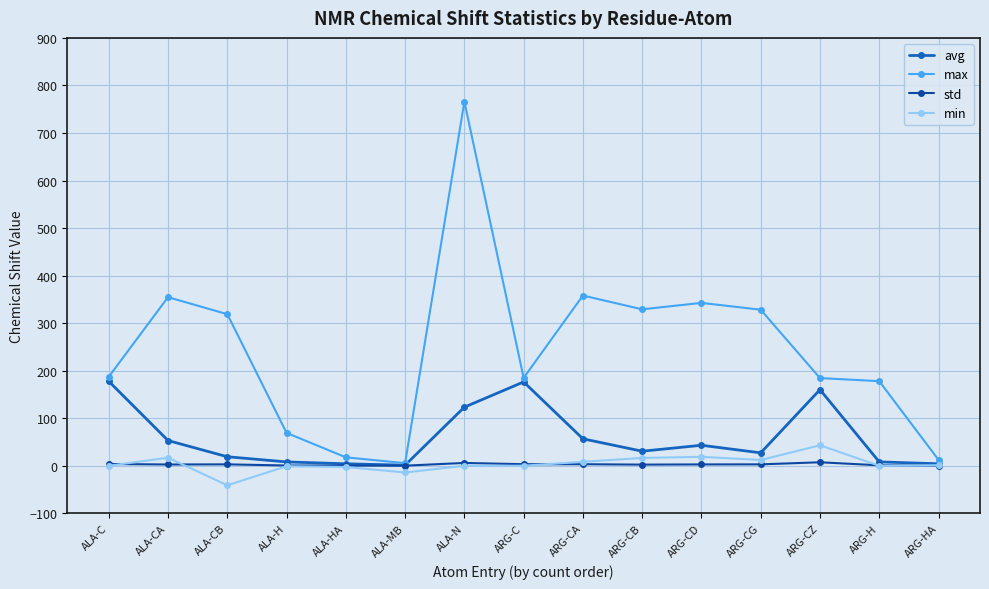

What is the difference between the avg values at ARG-CG and ARG-C?

149.2